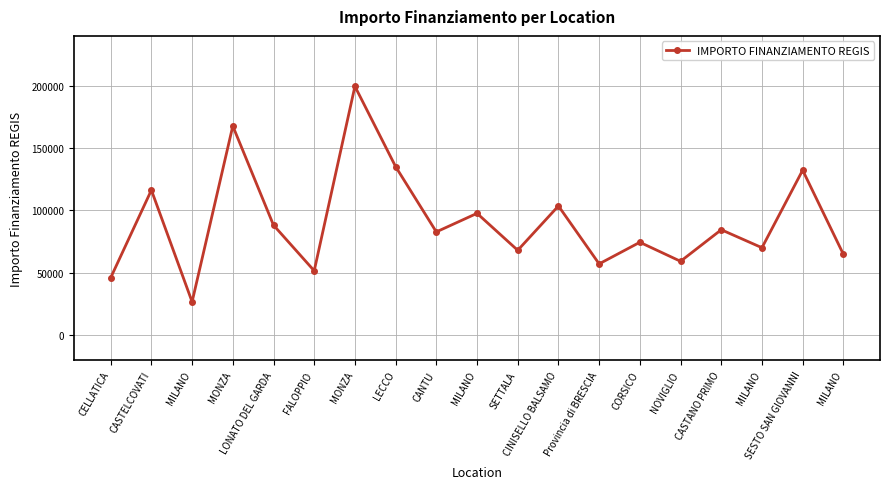

The value at MILANO is 97309.9. True or false?

False